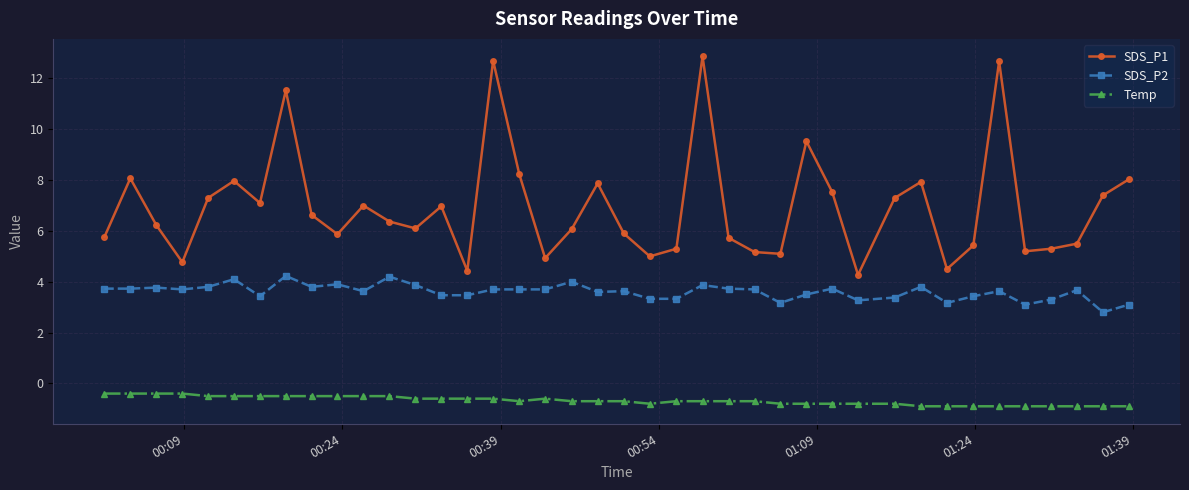

True or false: SDS_P2 and Temp intersect in this chart.

False